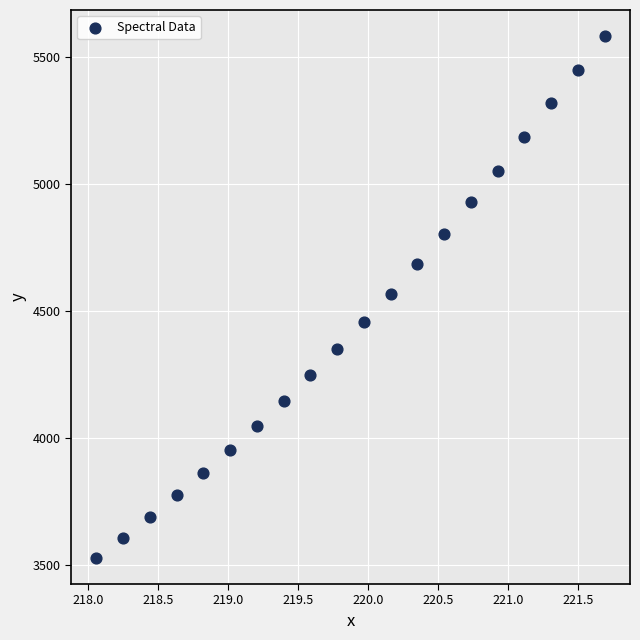

What is the range of Y values (max minus min)?

2054.1